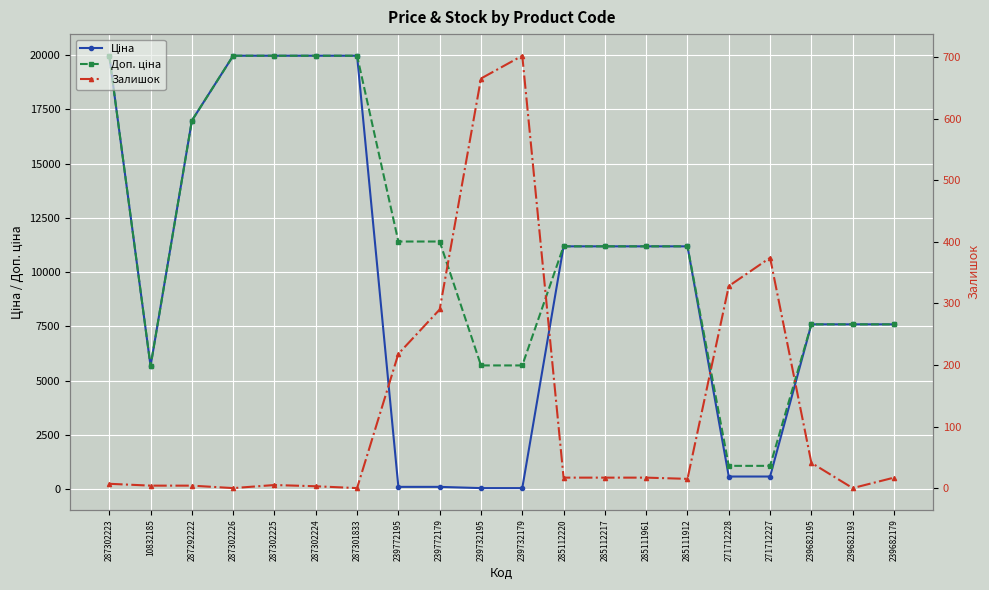

What position from the left is 287301833?

7